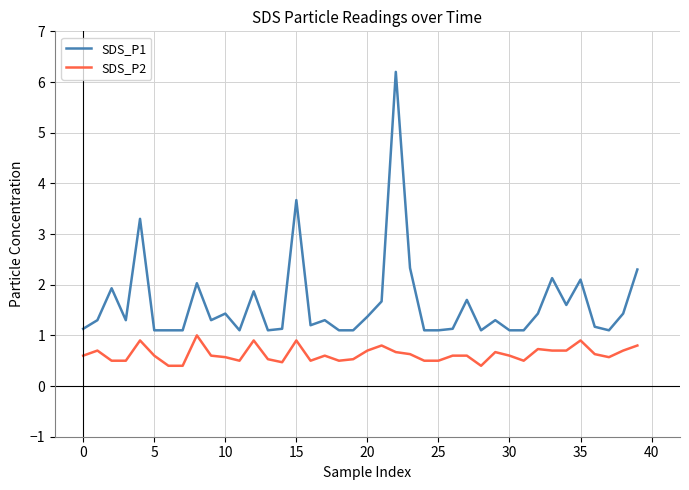

What is the highest value of the SDS_P1 series?

6.2